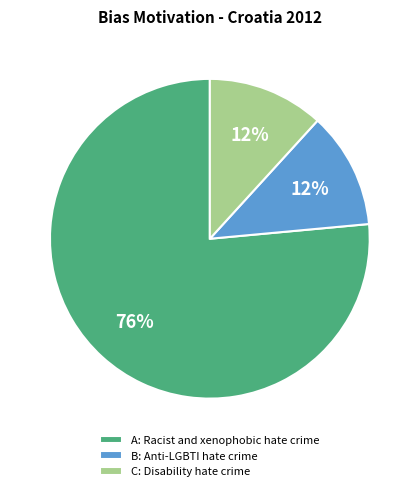

What is the majority slice?

A: Racist and xenophobic hate crime